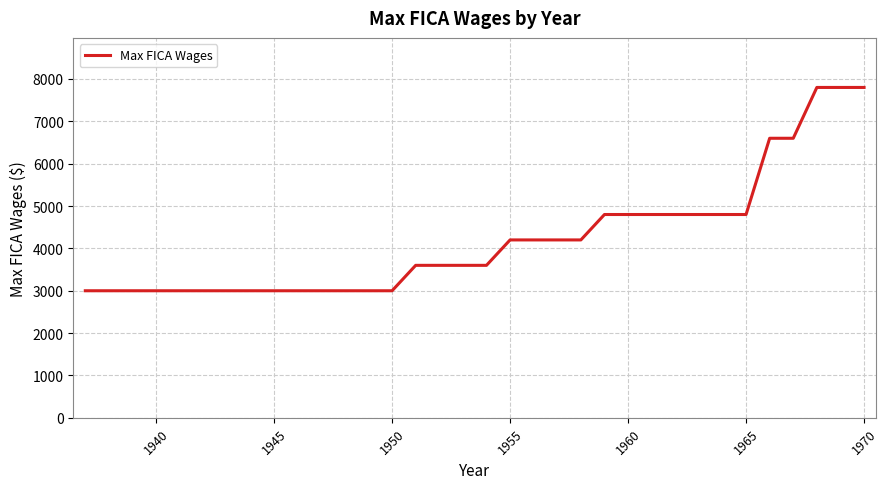

What is the difference between the maximum and second lowest values?

4800